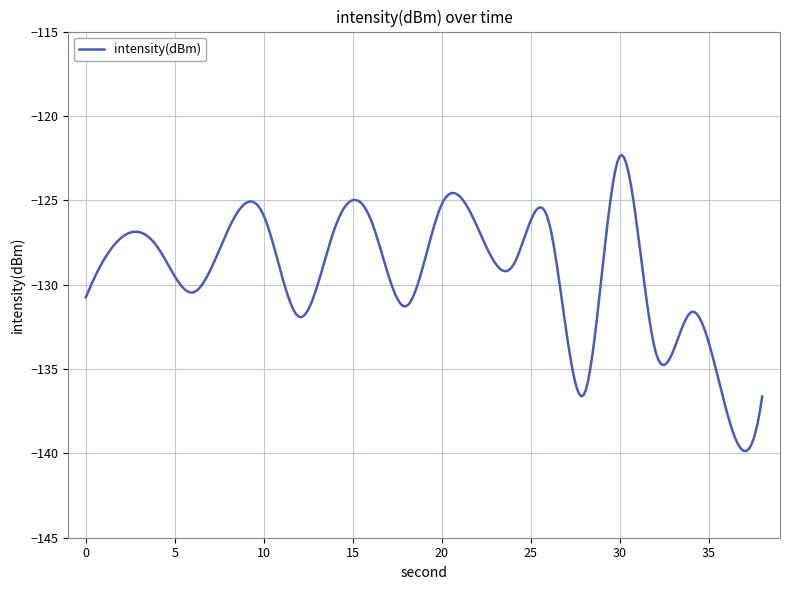

What is the smallest value displayed?

-139.9